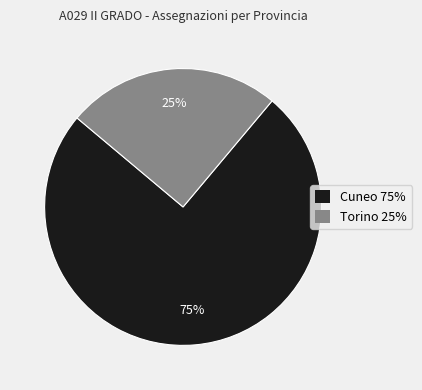

Count the number of slices in the pie.

2